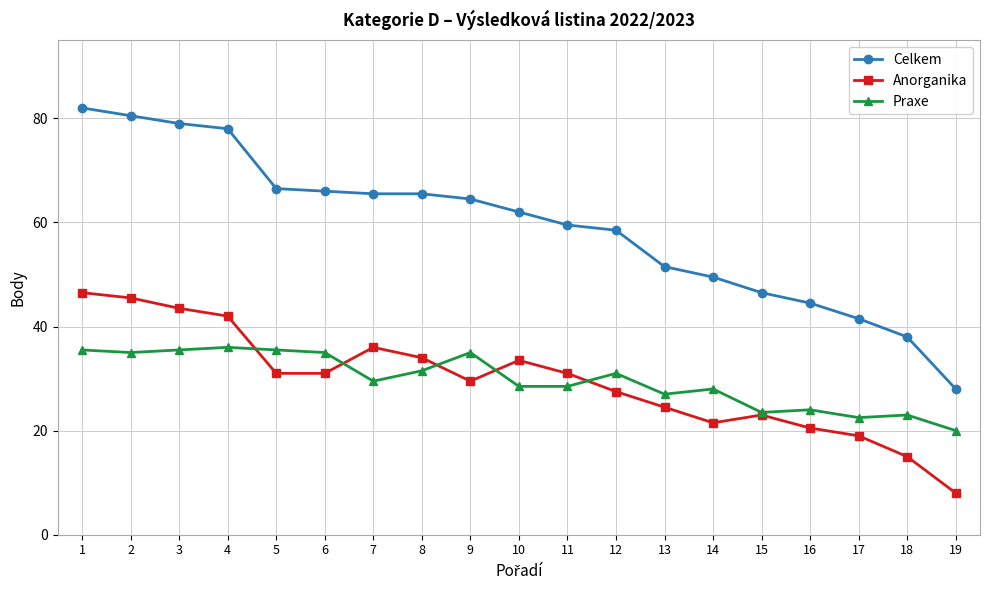

Which label corresponds to the largest value in the chart?

1